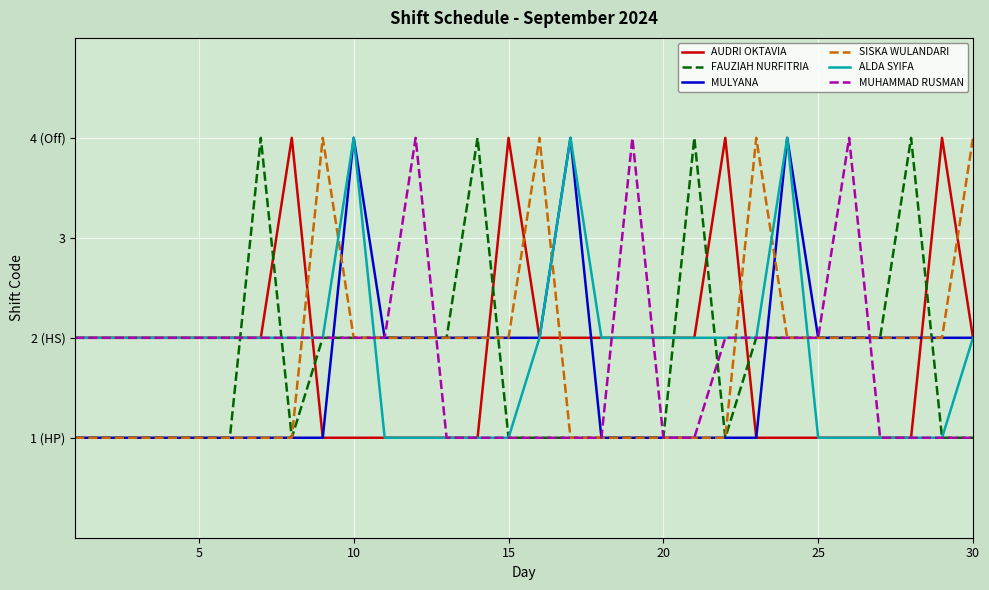

What are all the series names shown in the legend?

AUDRI OKTAVIA, FAUZIAH NURFITRIA, MULYANA, SISKA WULANDARI, ALDA SYIFA, MUHAMMAD RUSMAN